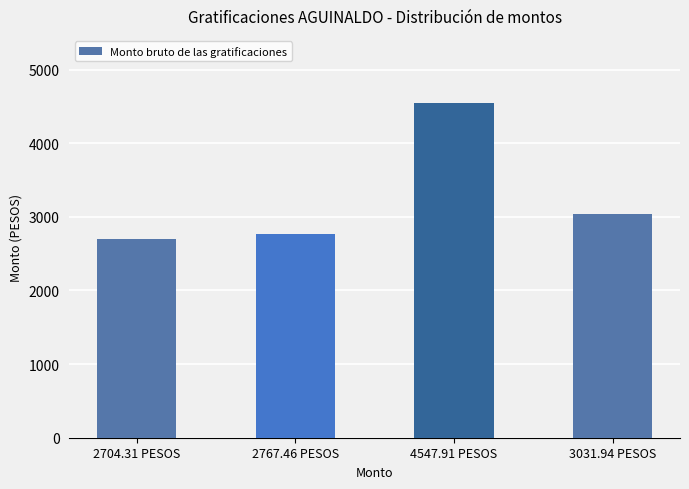

Reading left to right, transcribe all the data shown in this chart.

2704.3	2767.5	4547.9	3031.9